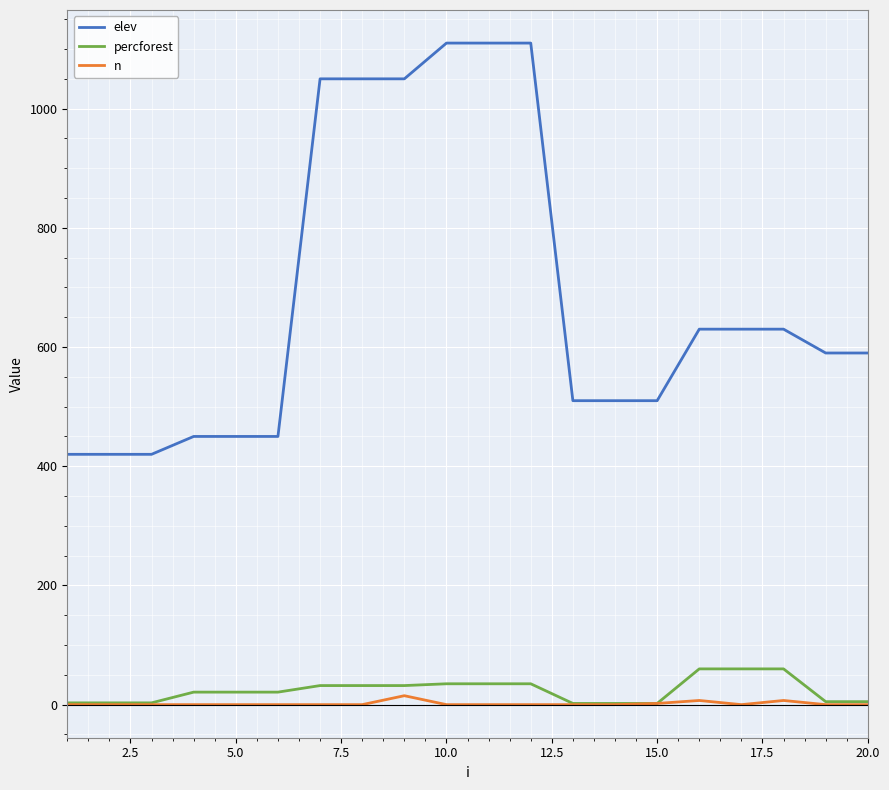

Which series has the largest total across all categories?

elev